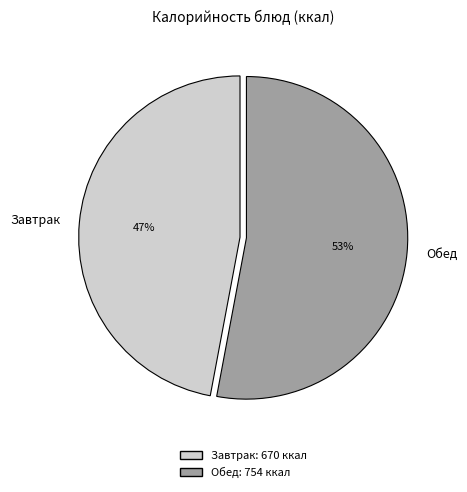

Rank the categories by value from highest to lowest.

Обед, Завтрак